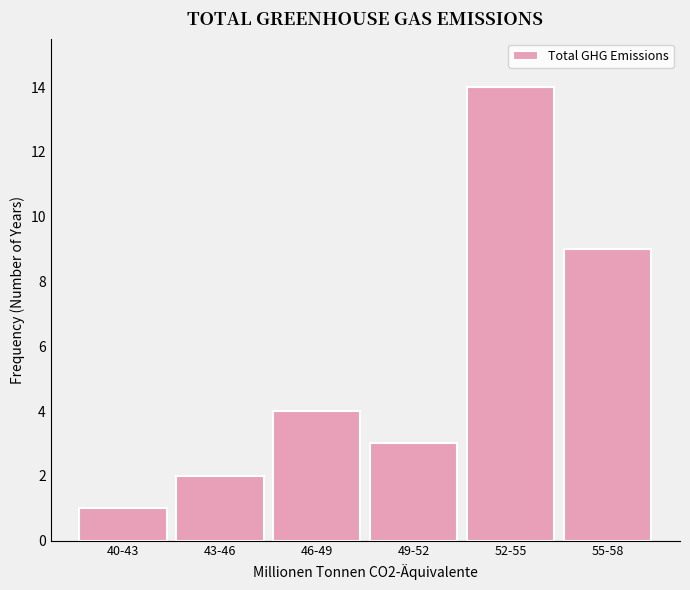

Reading left to right, extract all data points from this chart.

1	2	4	3	14	9